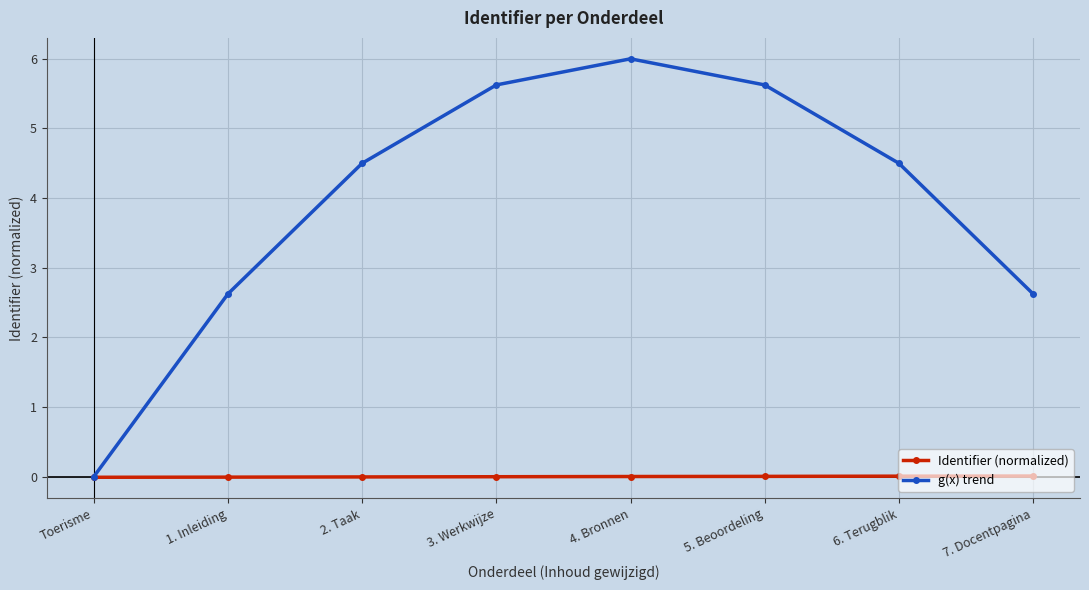

Where does the g(x) trend series first go above 4?

2. Taak